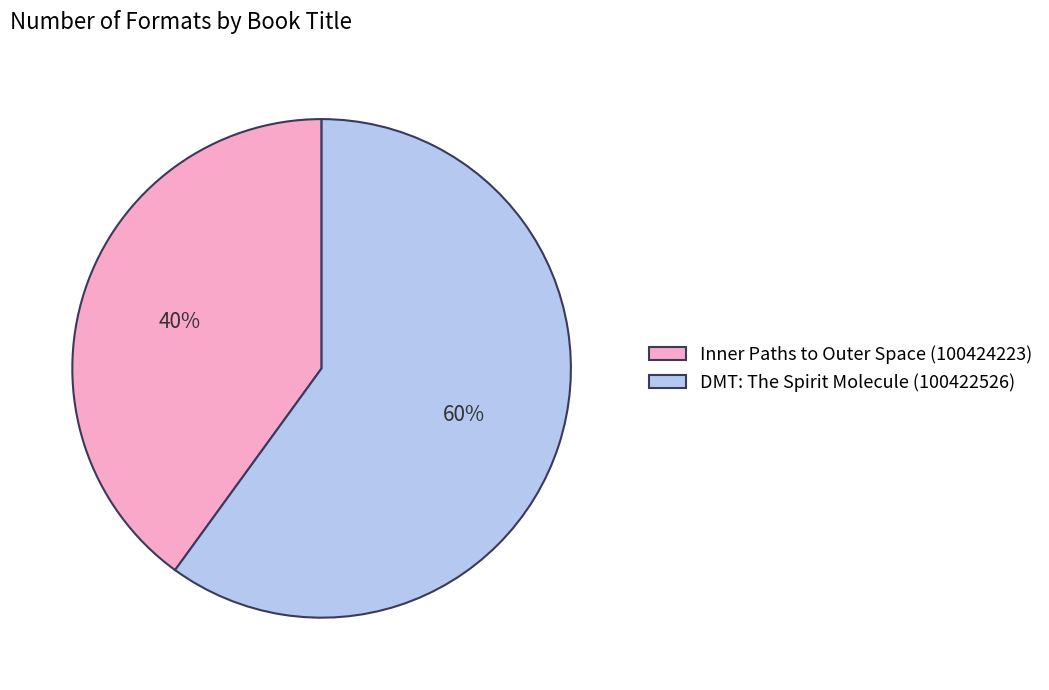

Does any single category account for the majority?

Yes